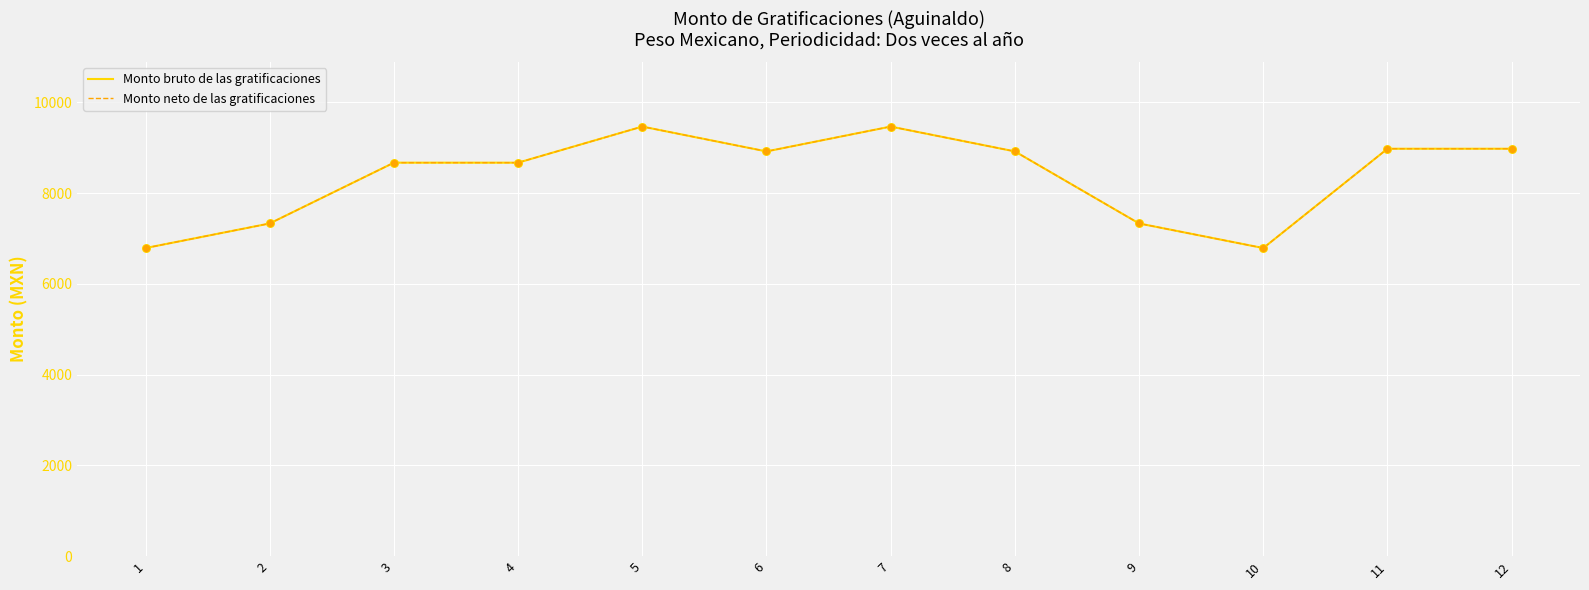

What is the total value across all series at 9?

14658.4